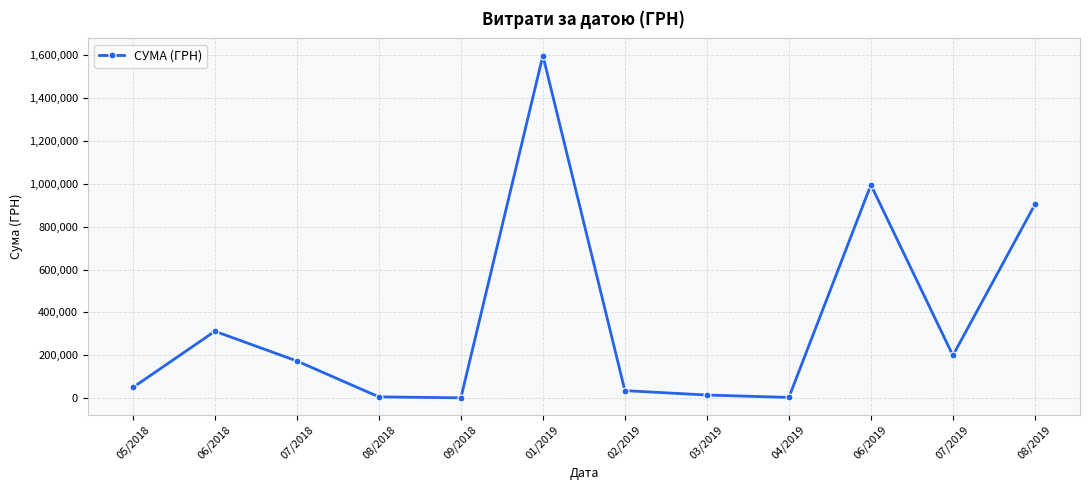

Does the chart display data point markers on the line(s)?

Yes